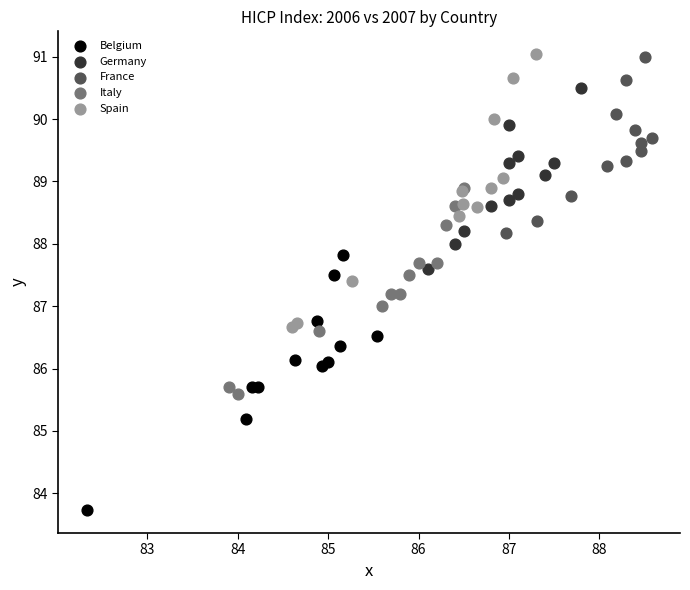

Which series has the largest Y range (max minus min)?

Spain